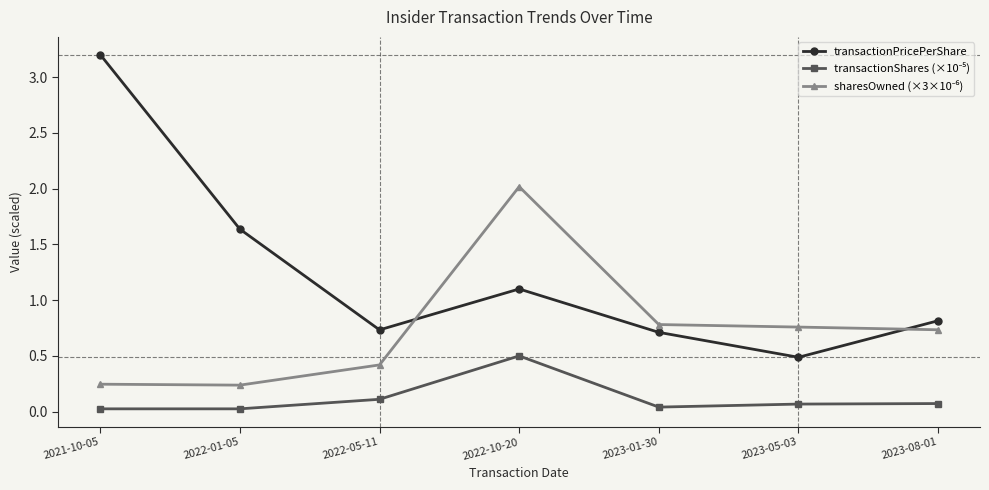

At how many categories does at least one series exceed 0?

7